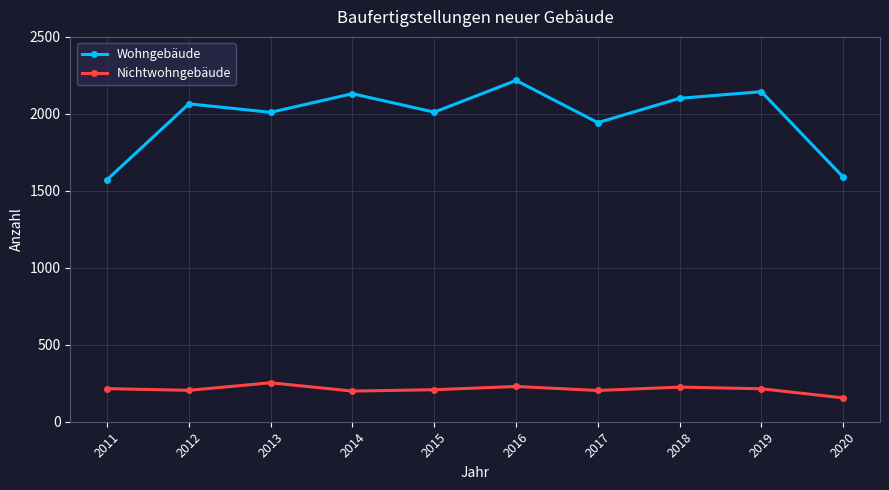

What is the lowest value of the Wohngebäude series?

1572